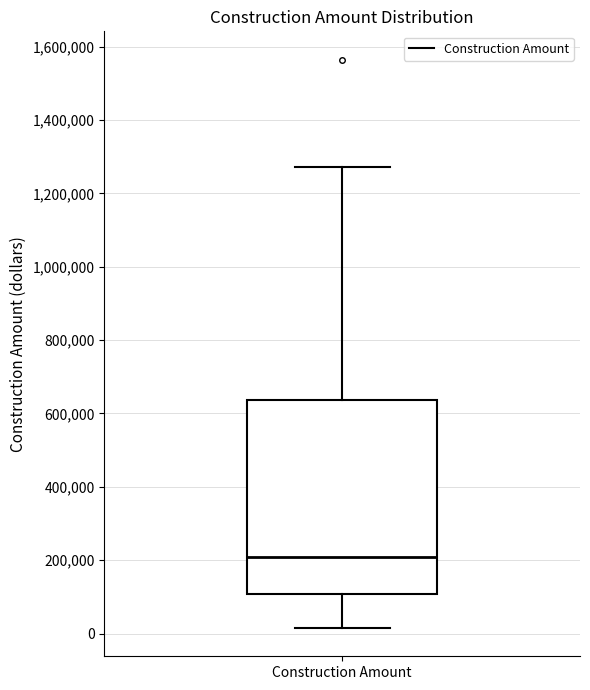

Read this box plot against the y-axis: the position of the median line, the range covered by the box, and the ends of both whiskers. The values are not printed on the chart, so give them approximately, as read against the axis.

median 200000, box 100000 to 640000, whiskers 20000 to 1280000